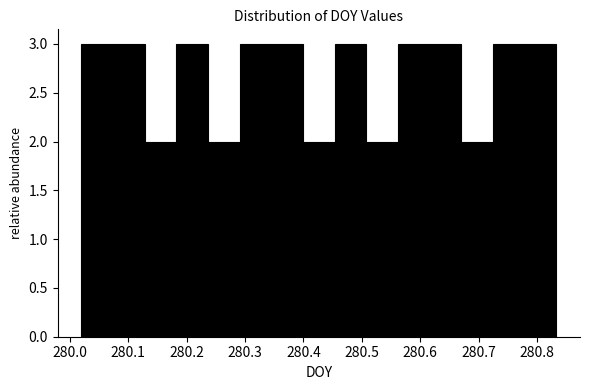

Reading left to right, transcribe this chart: for each bar, give the range it covers on the x-axis and its height. Neither the bar edges nor the heights are printed on the chart, so give them approximately, as read against the axes.

280.02 to 280.07: 3
280.07 to 280.13: 3
280.13 to 280.18: 2
280.18 to 280.24: 3
280.24 to 280.29: 2
280.29 to 280.35: 3
280.35 to 280.40: 3
280.40 to 280.45: 2
280.45 to 280.51: 3
280.51 to 280.56: 2
280.56 to 280.62: 3
280.62 to 280.67: 3
280.67 to 280.72: 2
280.72 to 280.78: 3
280.78 to 280.83: 3